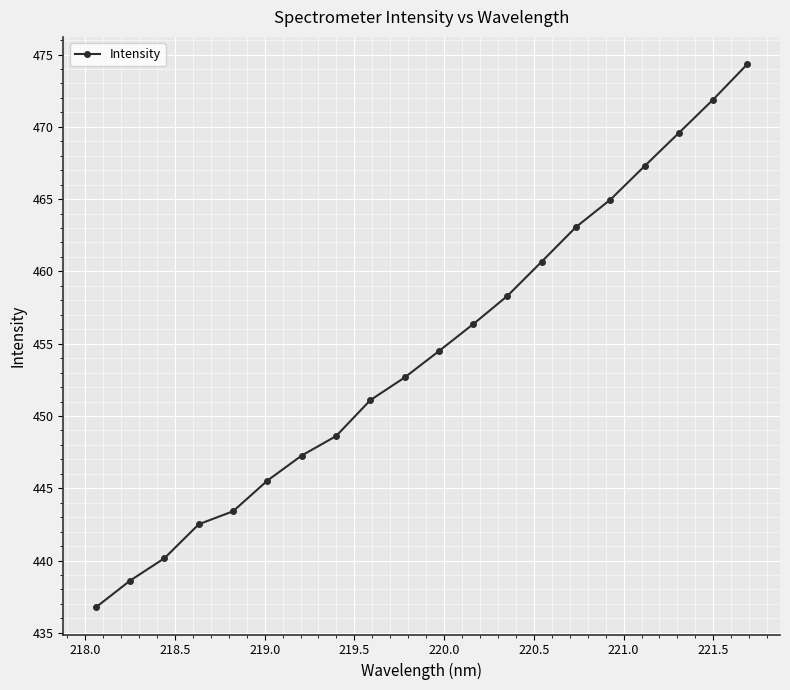

True or false: the data has more than 2 interior local peaks.

False